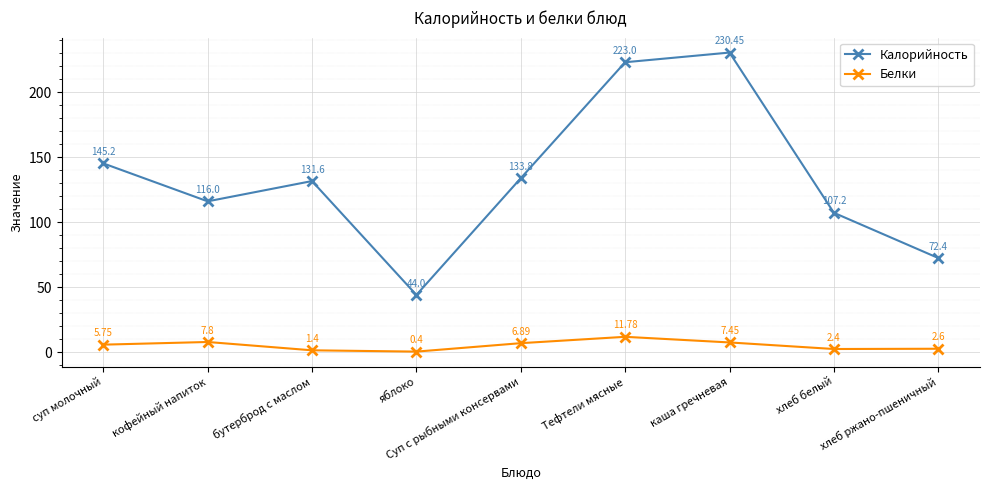

Rank the series at хлеб ржано-пшеничный from lowest to highest value.

Белки, Калорийность